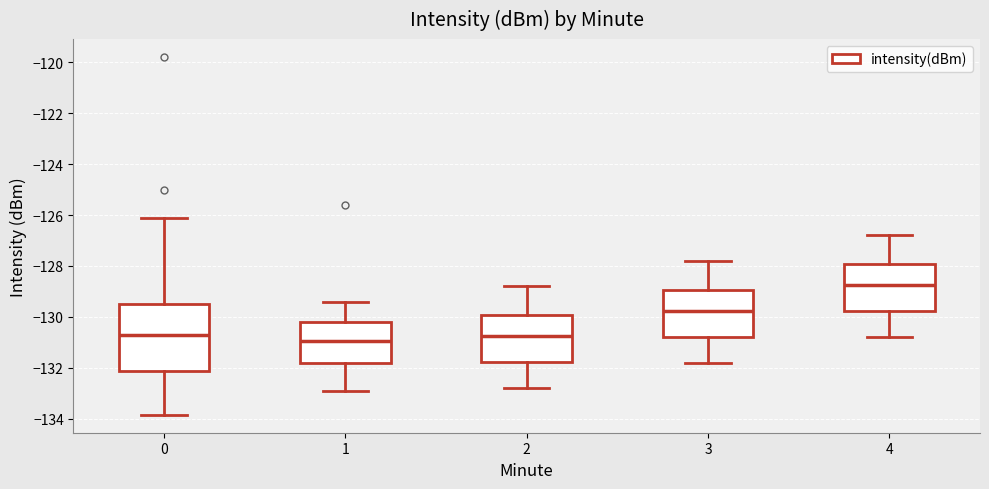

Which box's median line is the highest?

4